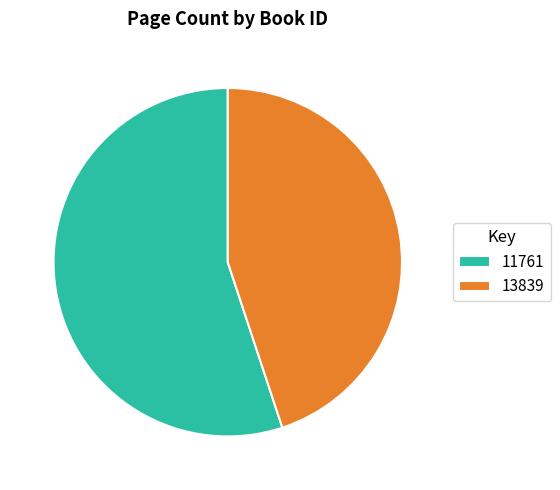

Is 11761 the majority of the pie?

Yes